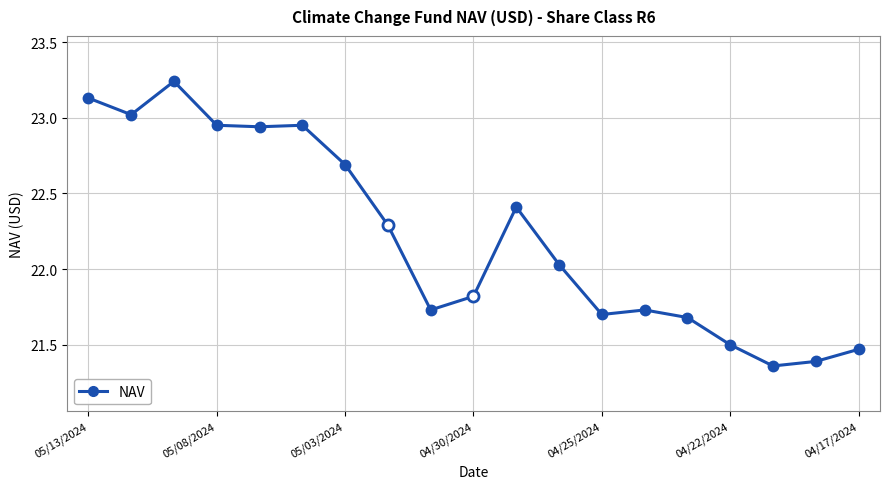

True or false: the data has more than 1 interior local peaks.

True